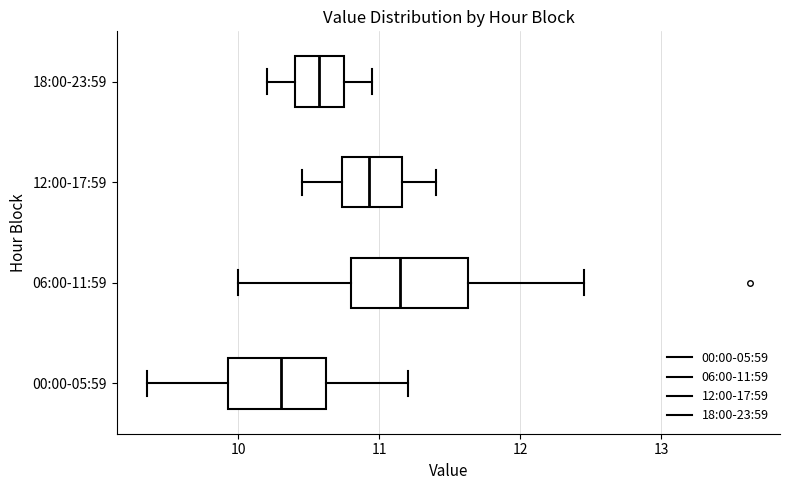

Which box has the furthest to the left median line?

00:00-05:59